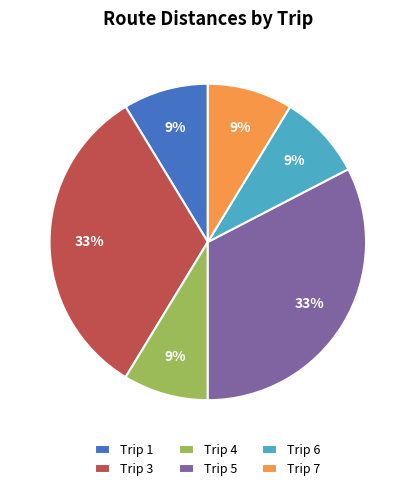

To the nearest percent, what portion does Trip 1 represent?

9%